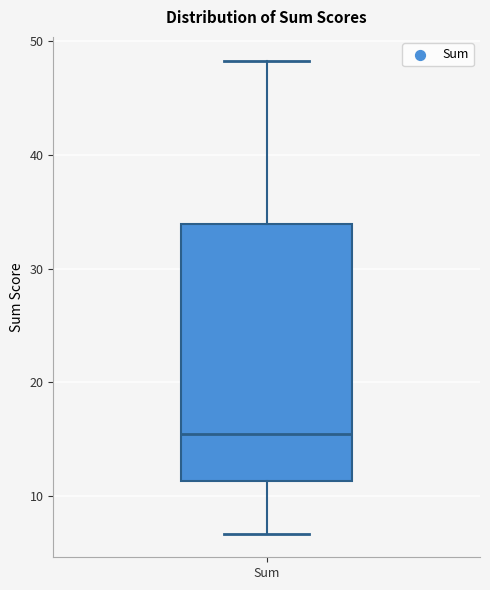

Where is the upper edge of the box for Sum on the y-axis? The values are not printed on the chart, so give them approximately, as read against the axis.

34